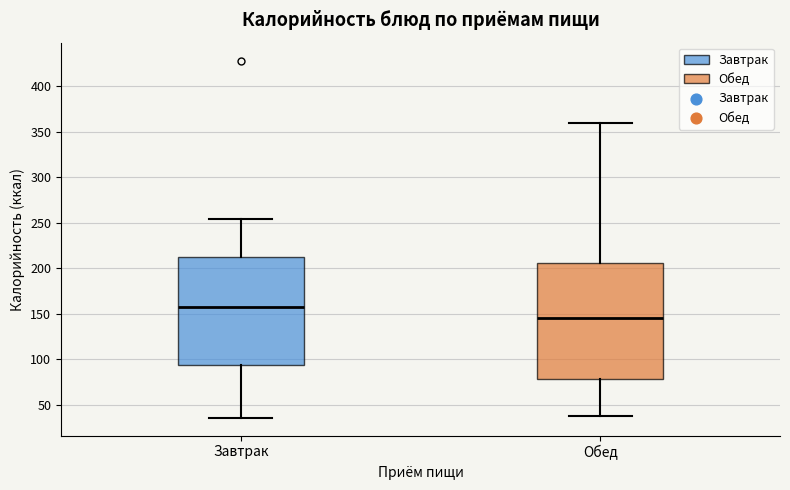

Reading left to right, transcribe this box plot: for each box, give where its median line is, the range the box spans, and where its two whiskers end, as read against the y-axis. The values are not printed on the chart, so give them approximately, as read against the axis.

Завтрак: median 155, box 95 to 215, whiskers 35 to 255
Обед: median 145, box 80 to 205, whiskers 40 to 360